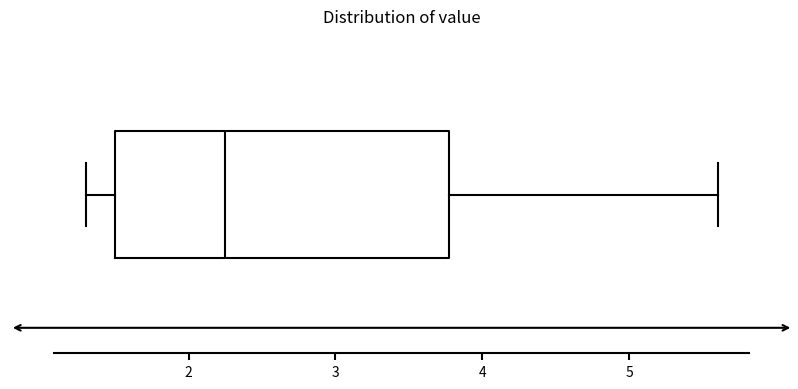

Transcribe this box plot: give where the median line is, the range the box spans, and where the two whiskers end, as read against the x-axis. The values are not printed on the chart, so give them approximately, as read against the axis.

median 2.3, box 1.5 to 3.8, whiskers 1.3 to 5.6